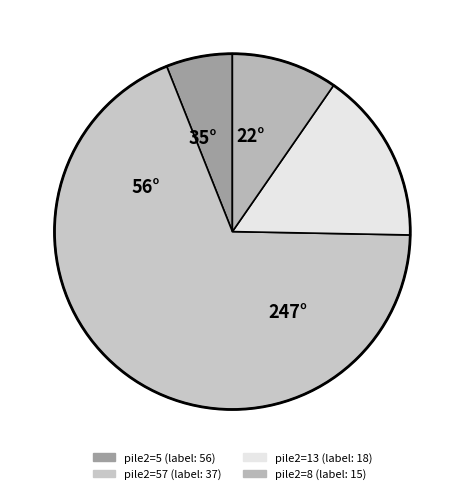

Count the number of slices in the pie.

4